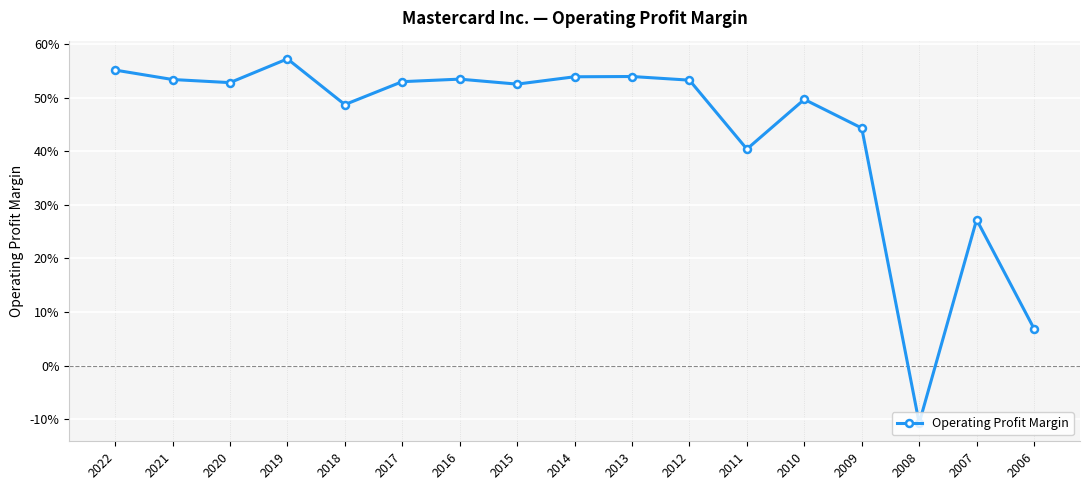

Reading right to left, transcribe all the data shown in this chart.

0.1	0.3	-0.1	0.4	0.5	0.4	0.5	0.5	0.5	0.5	0.5	0.5	0.5	0.6	0.5	0.5	0.6